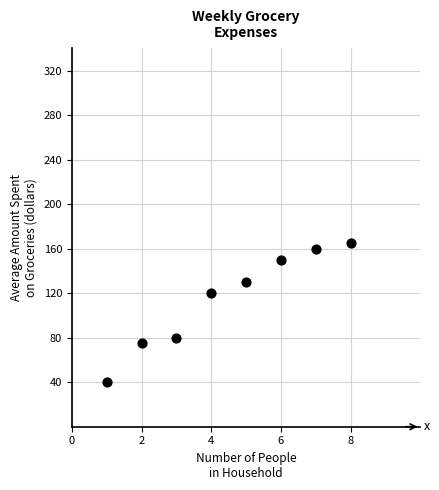

What is the range of Y values (max minus min)?

125